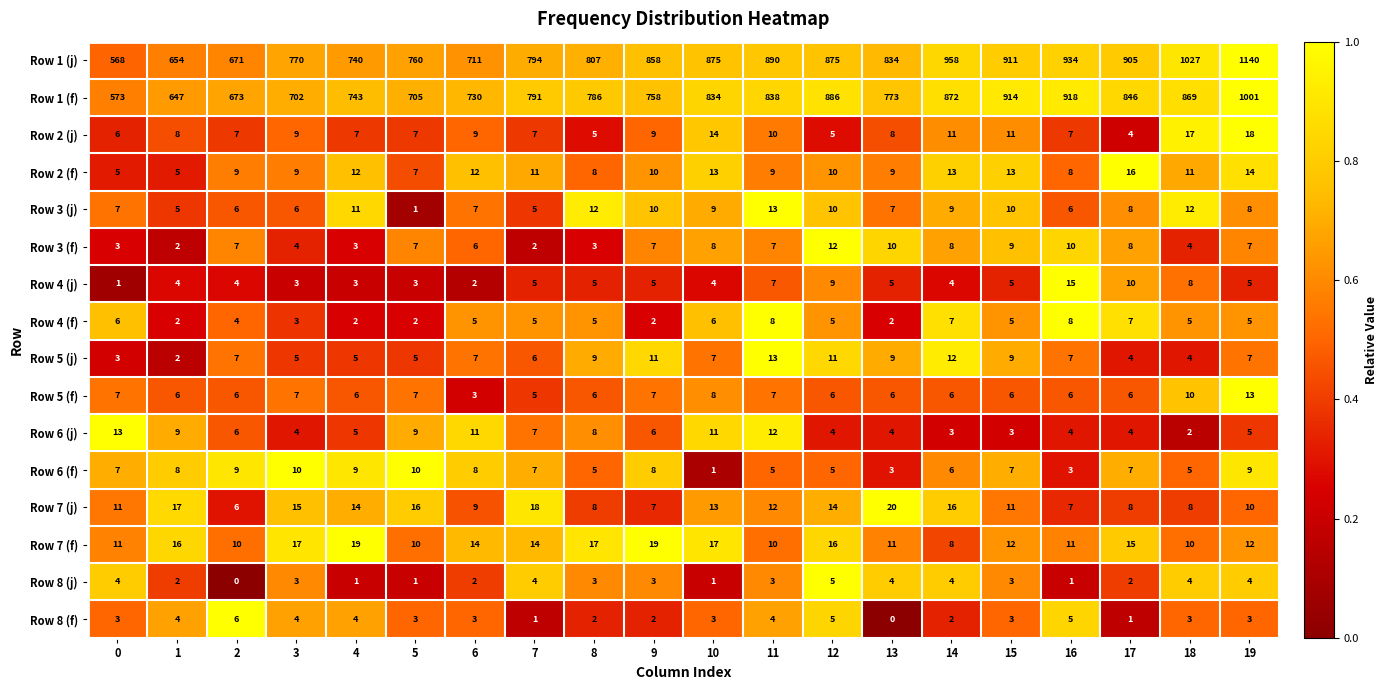

Where is Row 5 (f) nearest to the value 8?

10